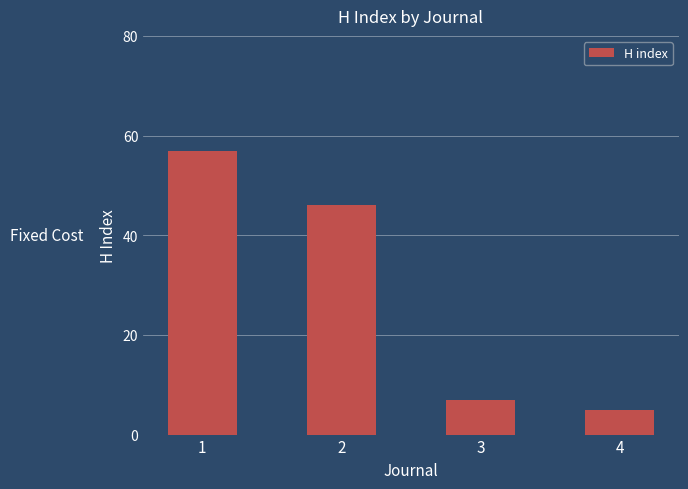

Reading right to left, extract all data points from this chart.

4=5	3=7	2=46	1=57